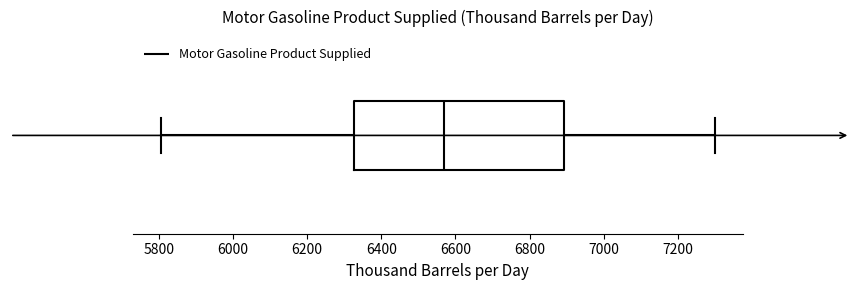

Where is the right edge of the box on the x-axis? The values are not printed on the chart, so give them approximately, as read against the axis.

6900